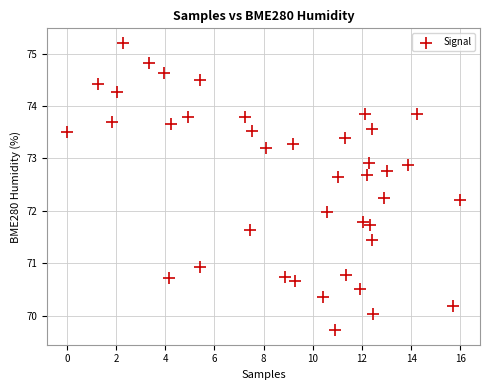

What is the range of Y values (max minus min)?

5.5